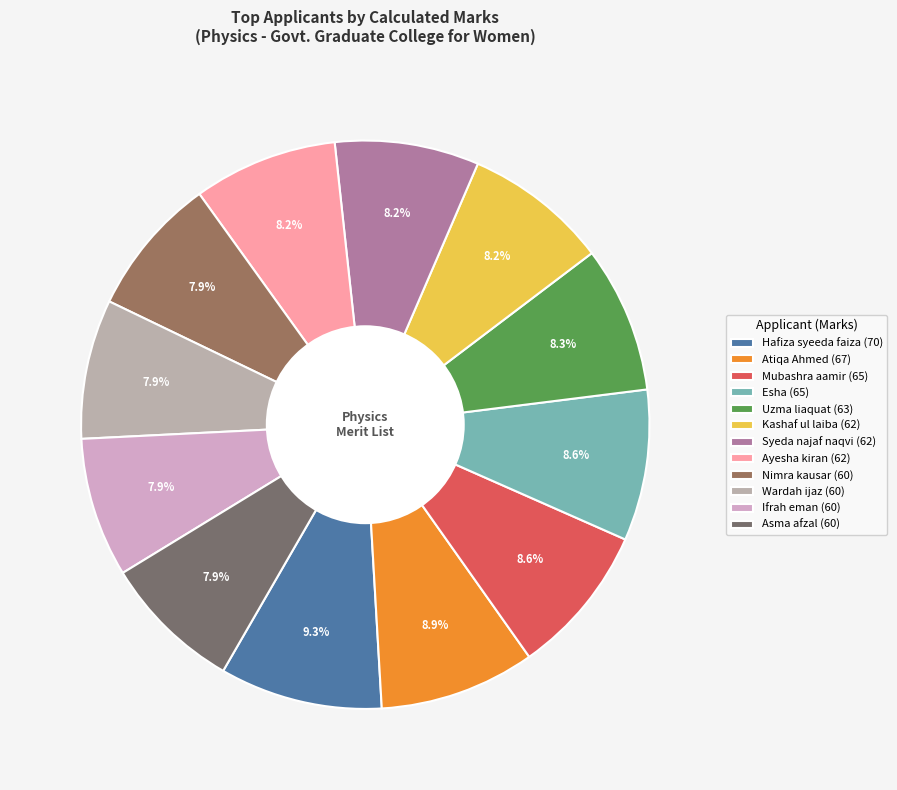

How many slices are in this pie chart?

12